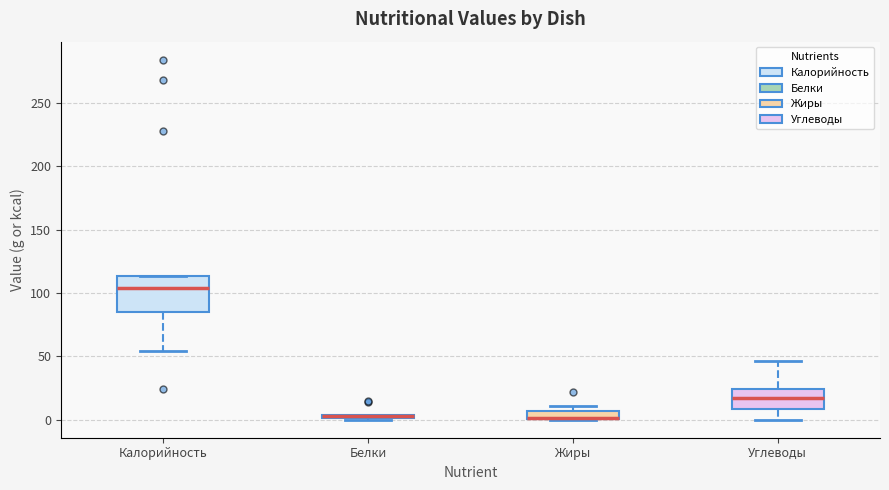

Where is the lower edge of the box for Жиры on the y-axis? The values are not printed on the chart, so give them approximately, as read against the axis.

0